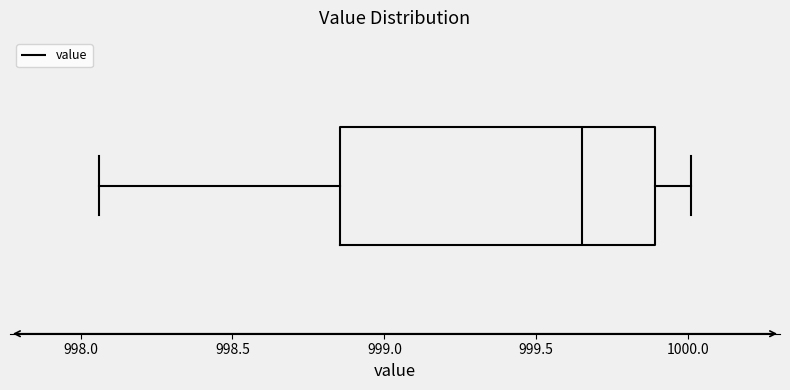

Read this box plot against the x-axis: the position of the median line, the range covered by the box, and the ends of both whiskers. The values are not printed on the chart, so give them approximately, as read against the axis.

median 999.65, box 998.85 to 999.90, whiskers 998.05 to 1000.00